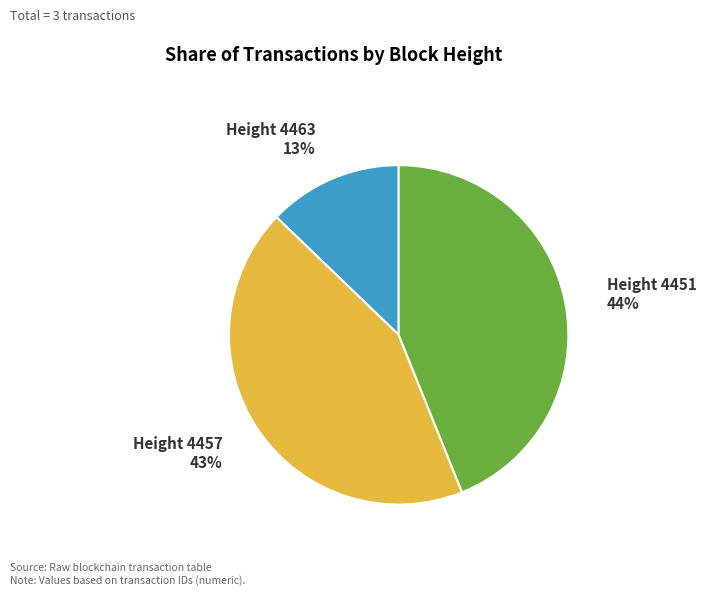

To the nearest percent, what percentage of the pie is Height 4457?

43%